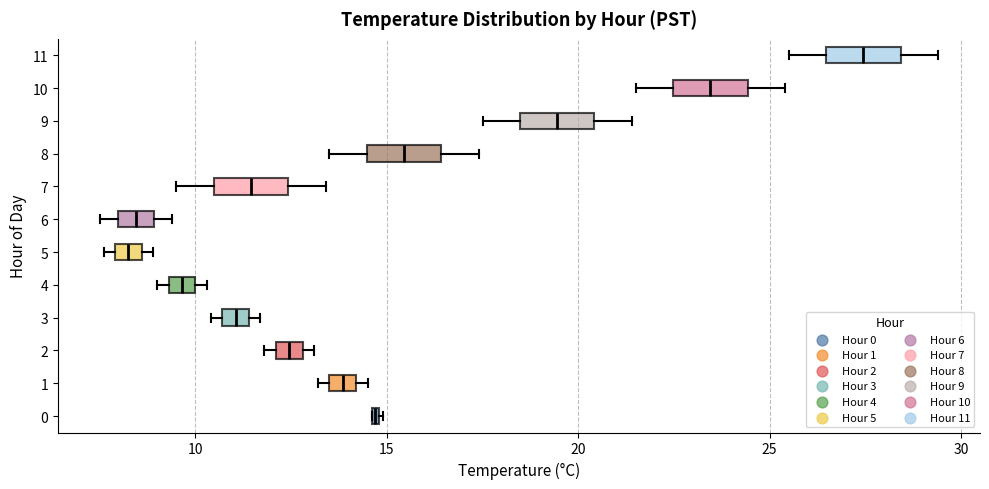

Which box has the furthest to the right median line?

11